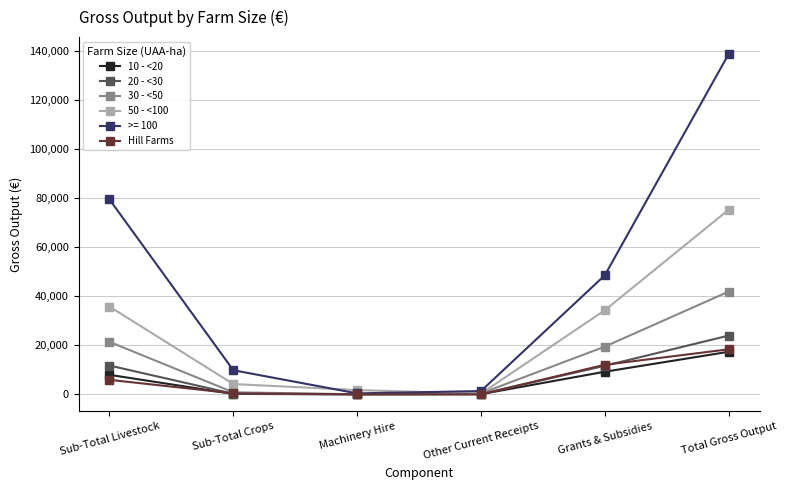

Is the value of 50 - <100 at Sub-Total Crops greater than the value of Hill Farms at Machinery Hire?

Yes